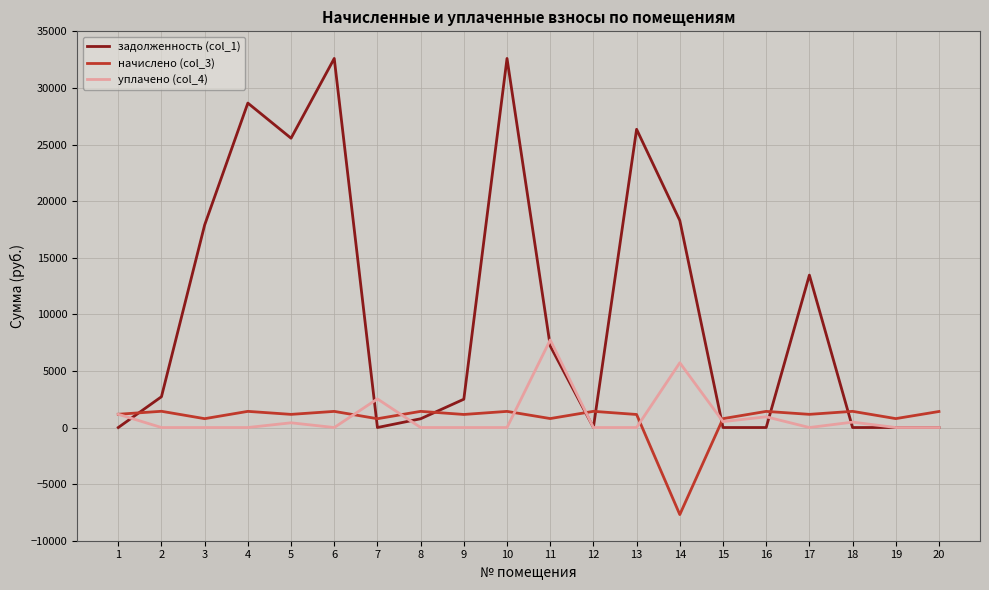

True or false: уплачено (col_4) and задолженность (col_1) cross at least once.

True